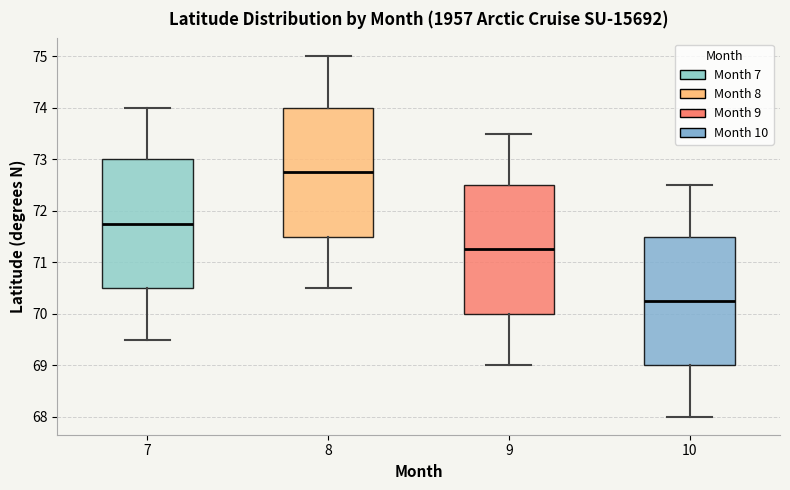

Where is the lower edge of the box at x = 10 on the y-axis? The values are not printed on the chart, so give them approximately, as read against the axis.

69.0